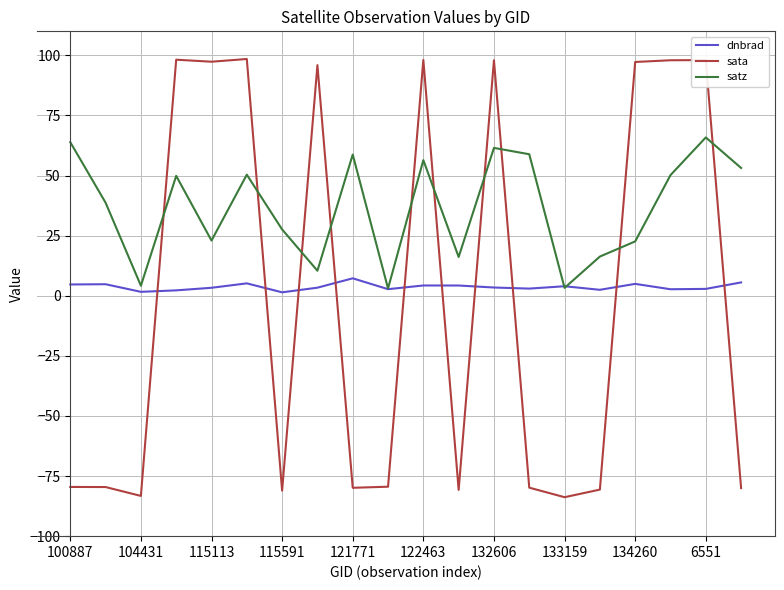

What is the greatest value displayed?

98.5